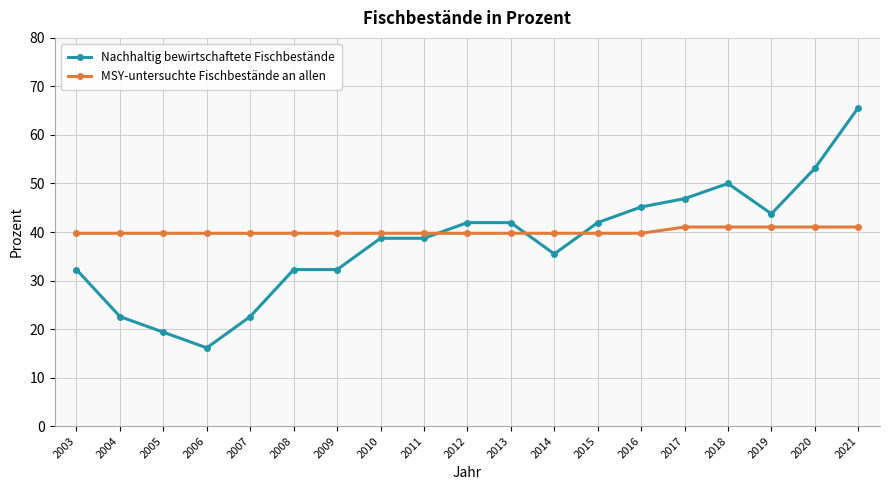

What is the lowest value of the MSY-untersuchte Fischbestände an allen series?

39.7